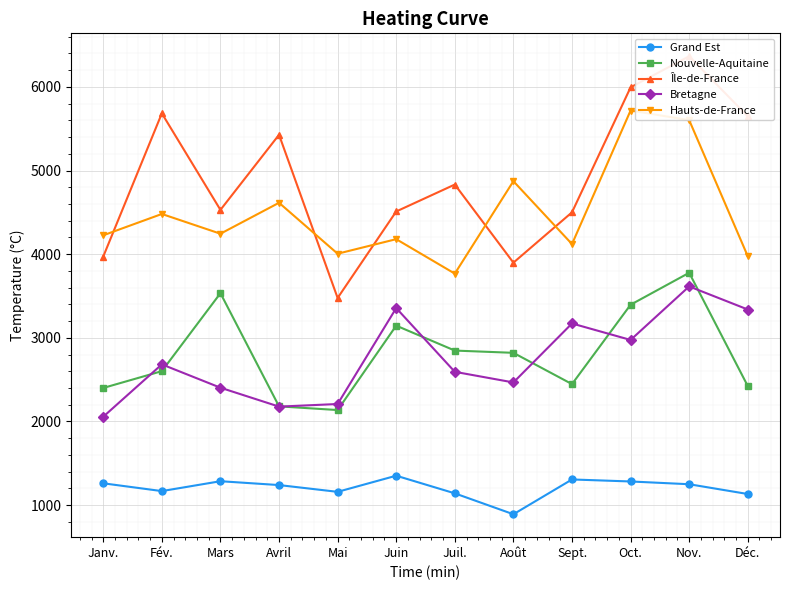

What is the sum of the Île-de-France values at Avril and Juil.?

10261